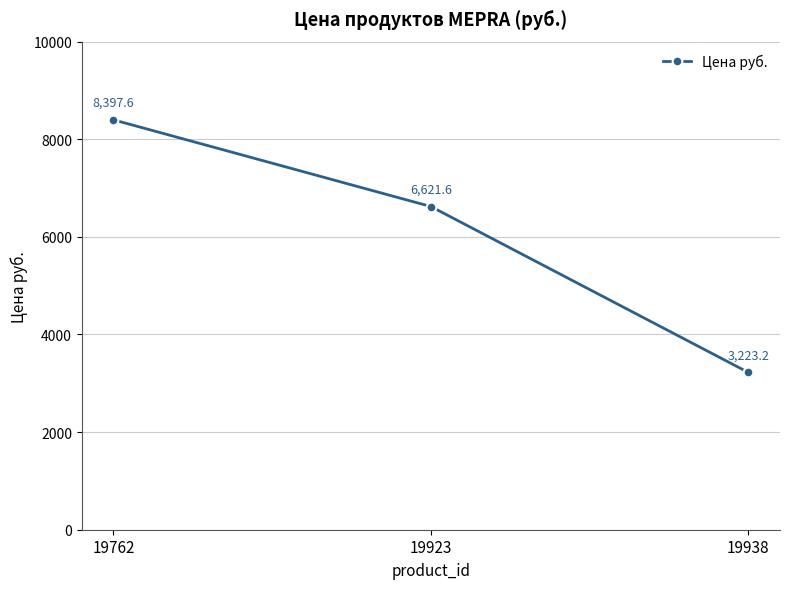

What is the difference between the maximum and minimum values?

5174.4